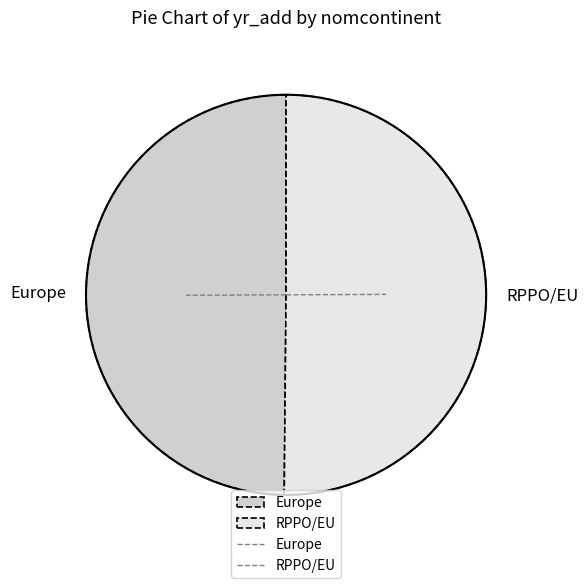

Do RPPO/EU and Europe together represent more than half of the pie?

Yes